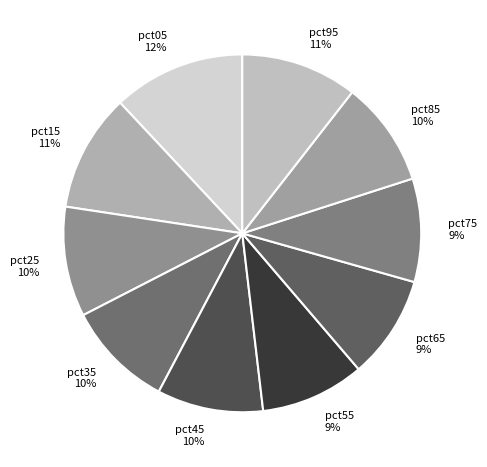

Count the number of slices in the pie.

10